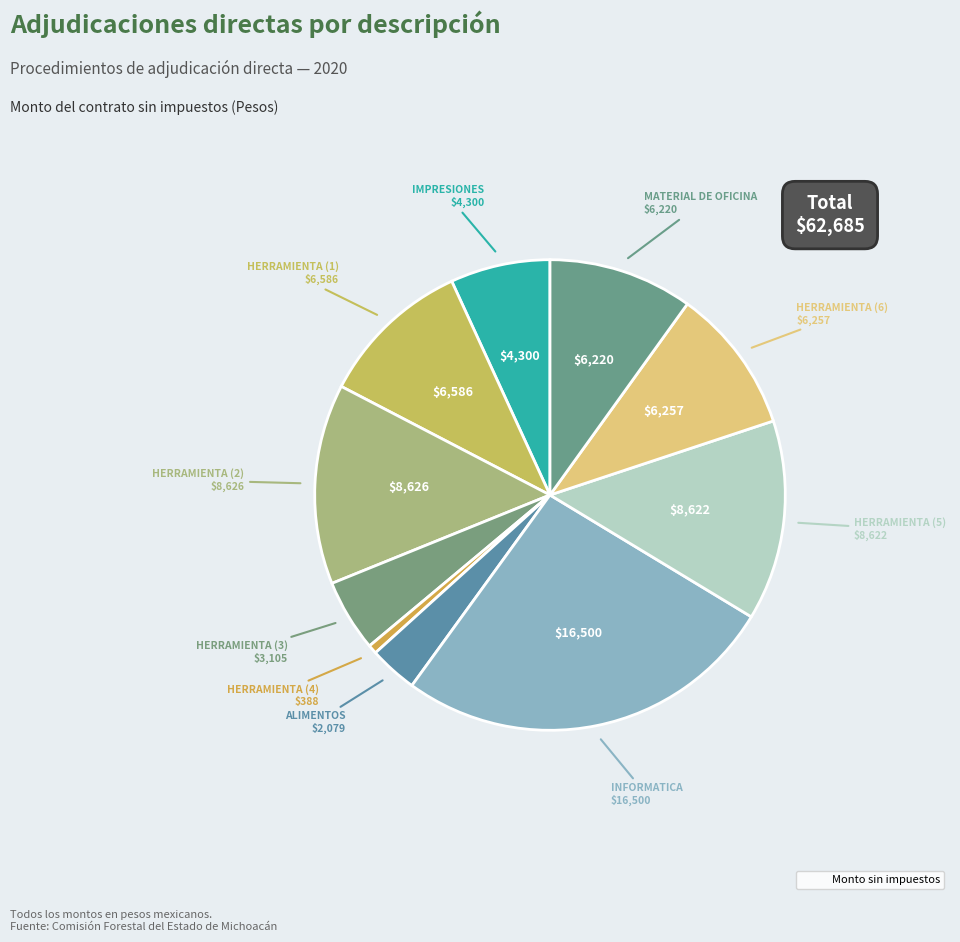

How many segments does this pie chart have?

10